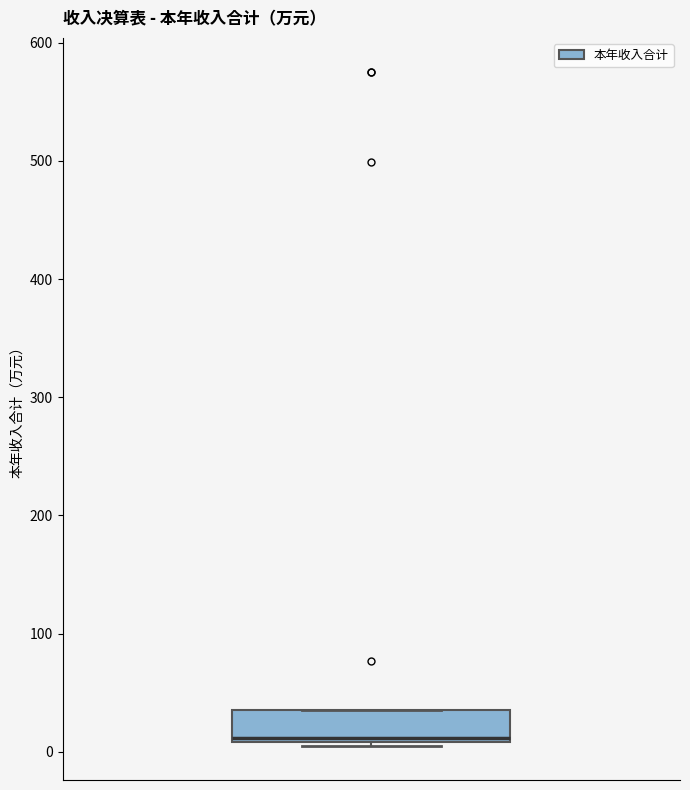

Transcribe this box plot: give where the median line is, the range the box spans, and where the two whiskers end, as read against the y-axis. The values are not printed on the chart, so give them approximately, as read against the axis.

median 10 (just above the box's lower edge), box 10 to 40, whiskers 0 to 40